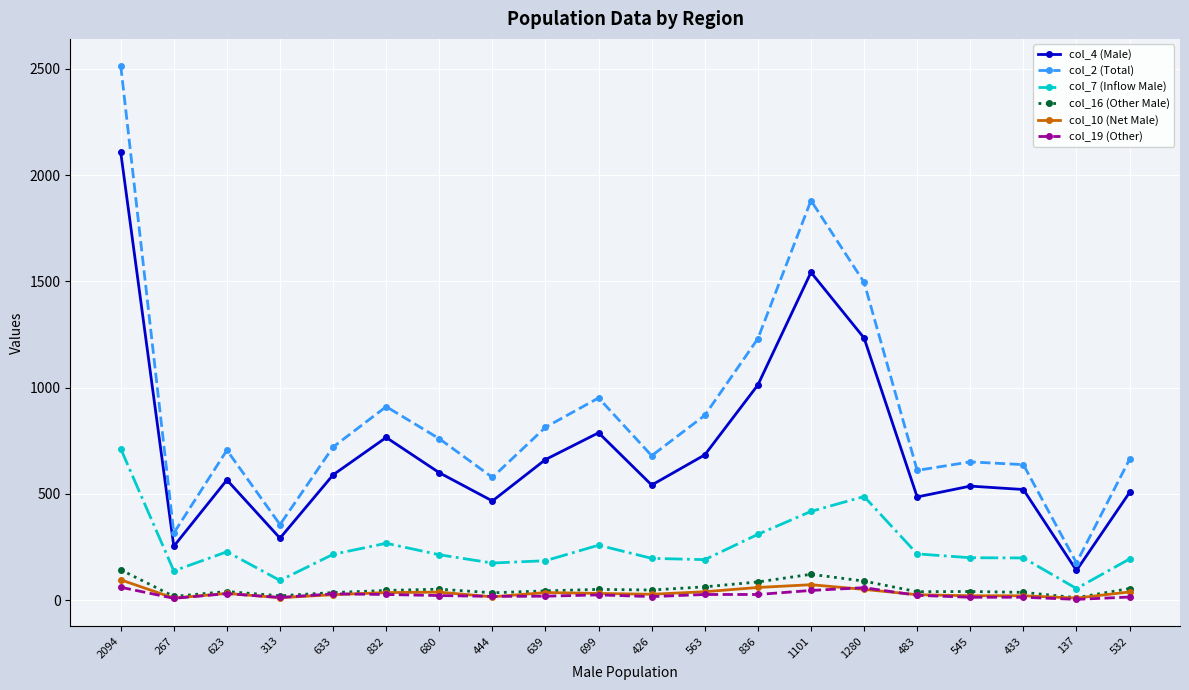

At which category does the chart reach its peak across all series?

2094